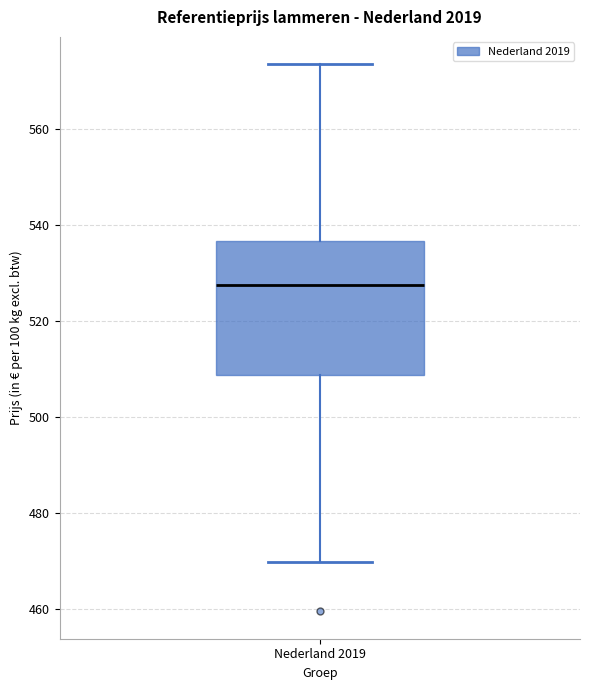

Transcribe this box plot: give where the median line is, the range the box spans, and where the two whiskers end, as read against the y-axis. The values are not printed on the chart, so give them approximately, as read against the axis.

median 528, box 508 to 536, whiskers 470 to 574